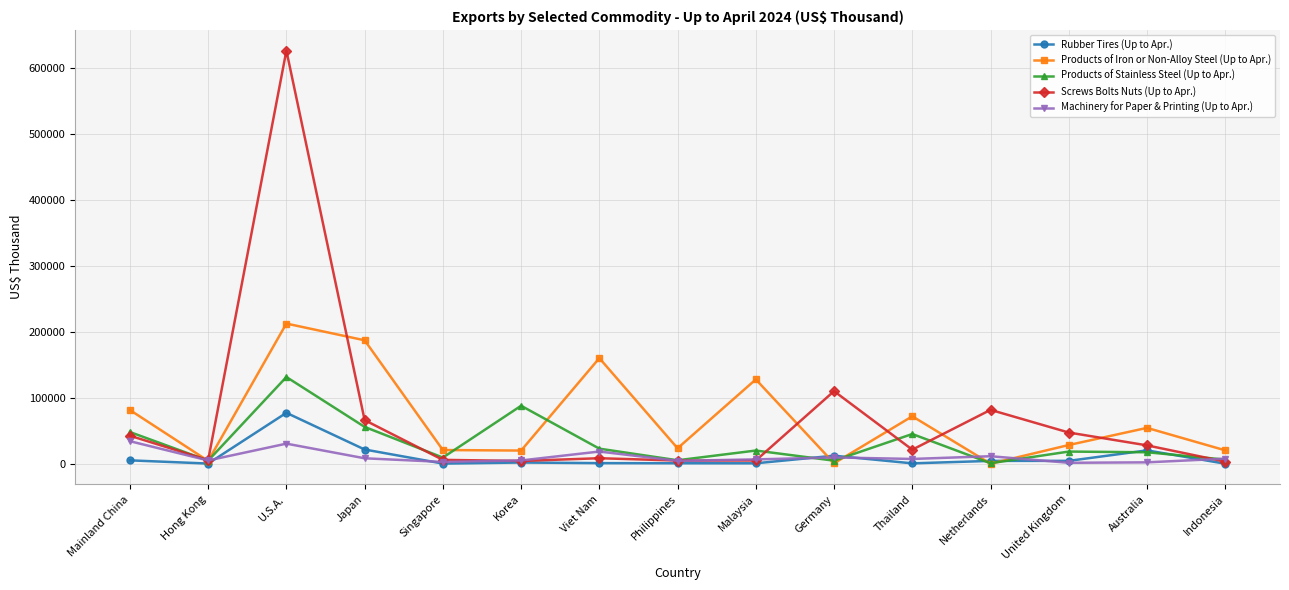

Is the value of Products of Iron or Non-Alloy Steel (Up to Apr.) at U.S.A. greater than the value of Screws Bolts Nuts (Up to Apr.) at Thailand?

Yes